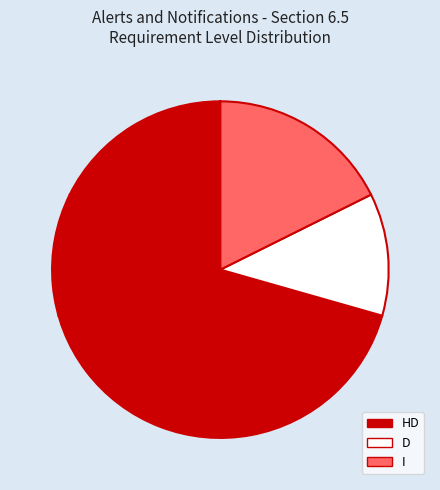

How many segments does this pie chart have?

3